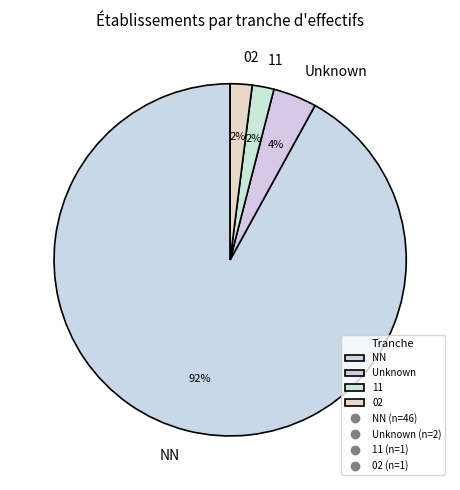

Approximately how many times larger is the value at 11 compared to 02?

1.0